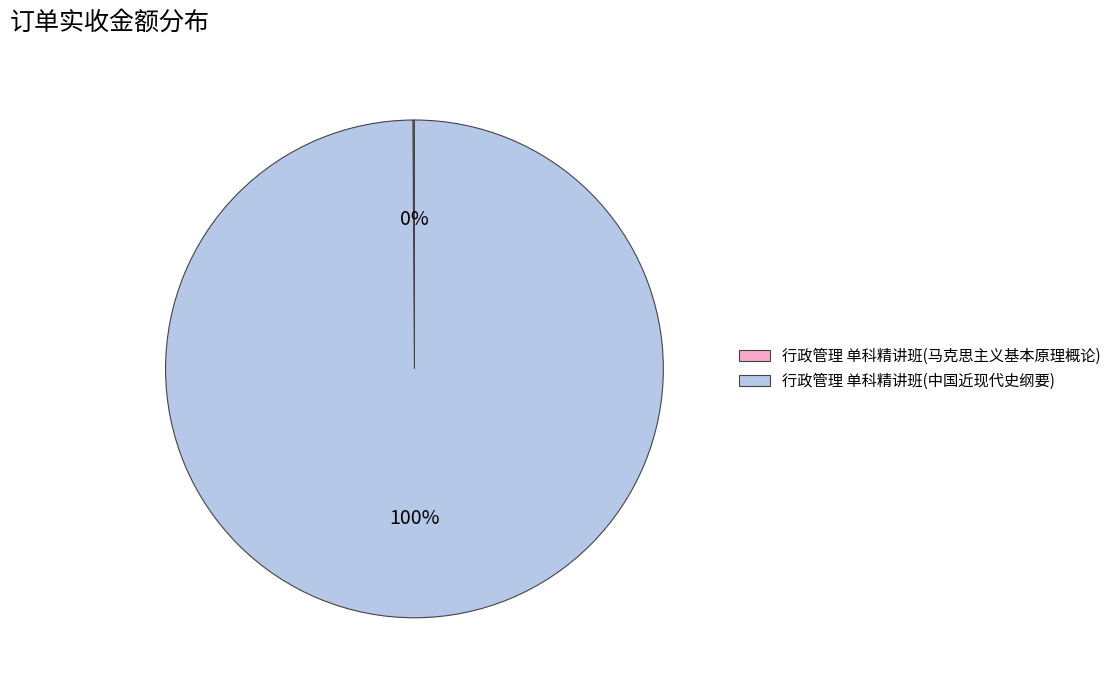

What is the majority slice?

行政管理 单科精讲班(中国近现代史纲要)